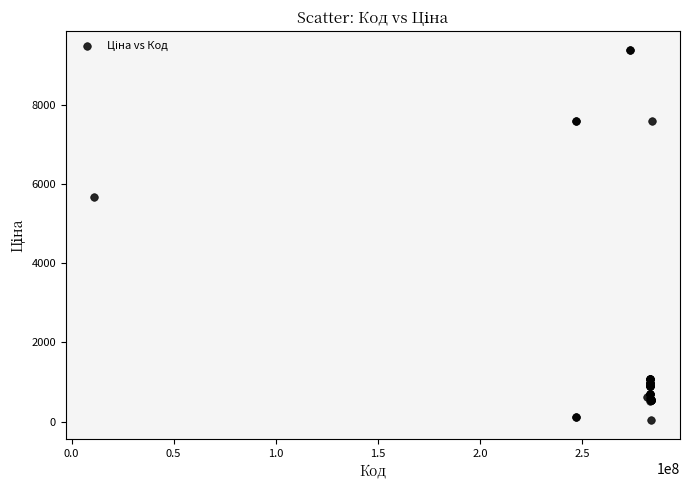

What Y value in the scatter plot is closest to 4708?

5673.8